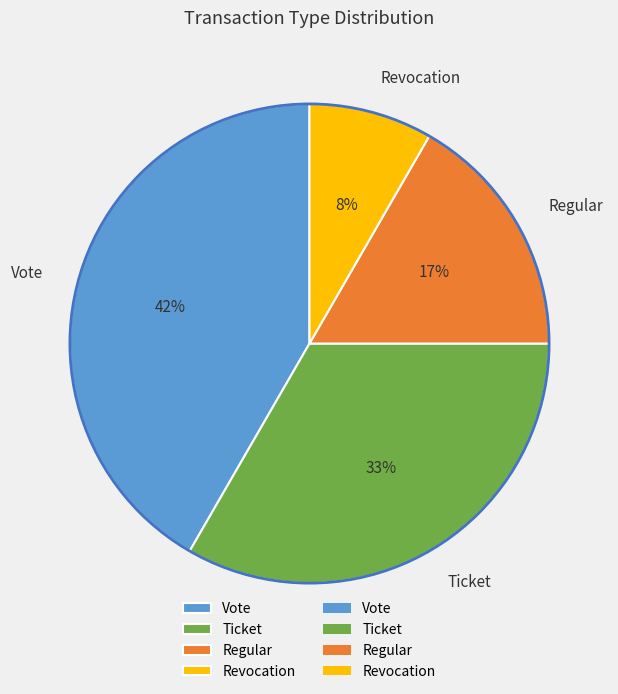

Which category has the smallest portion of the pie?

Revocation